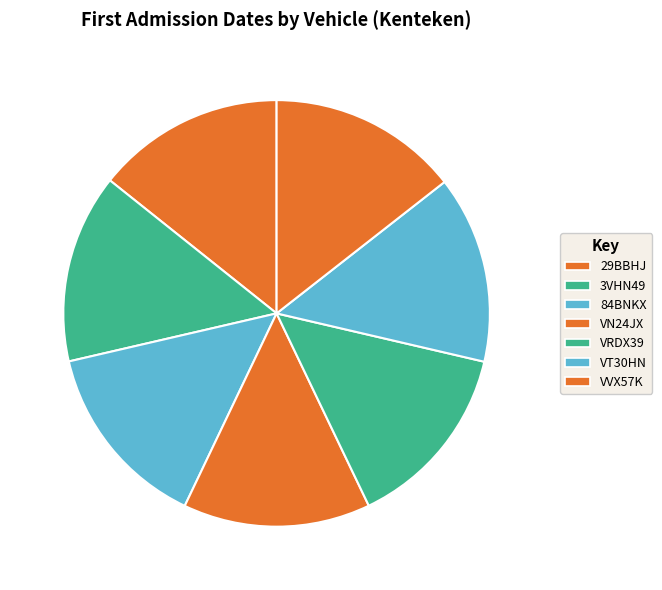

Which category has the smallest portion of the pie?

VN24JX